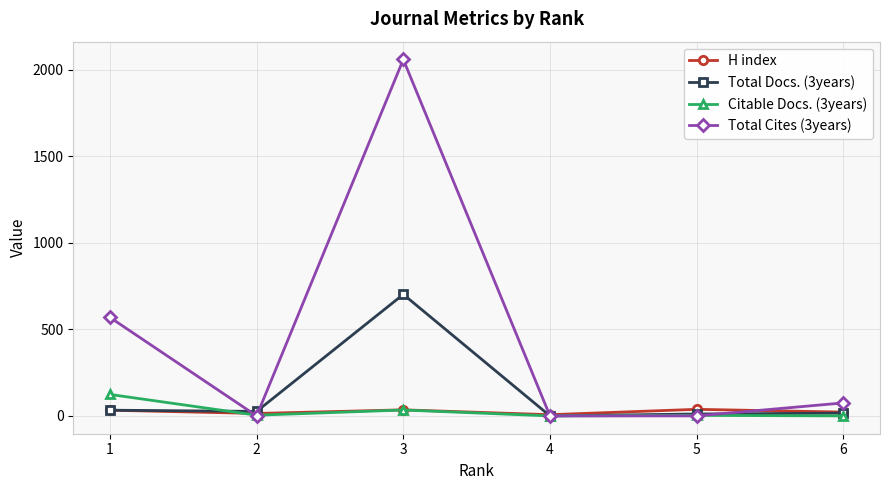

At how many categories does at least one series exceed 475?

2